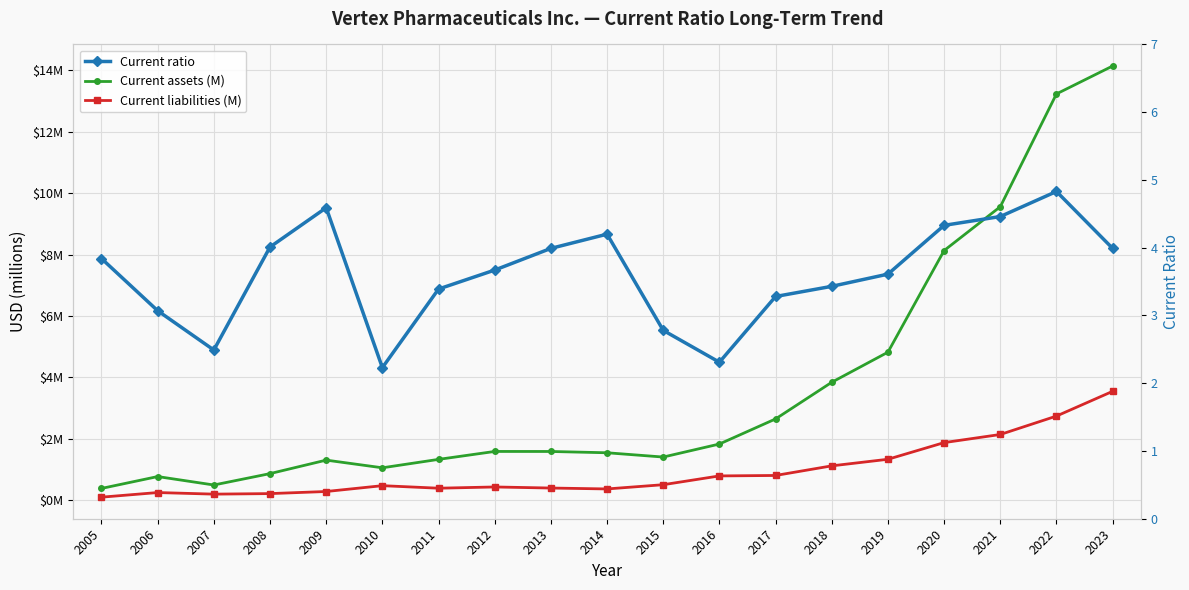

At which label does Current assets (M) first exceed 1?

2009